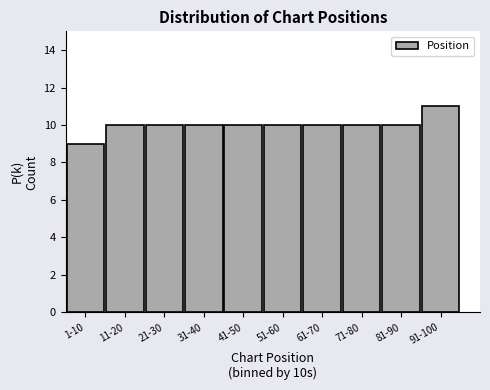

Reading left to right, what are all the values shown in this chart?

1-10=9	11-20=10	21-30=10	31-40=10	41-50=10	51-60=10	61-70=10	71-80=10	81-90=10	91-100=11